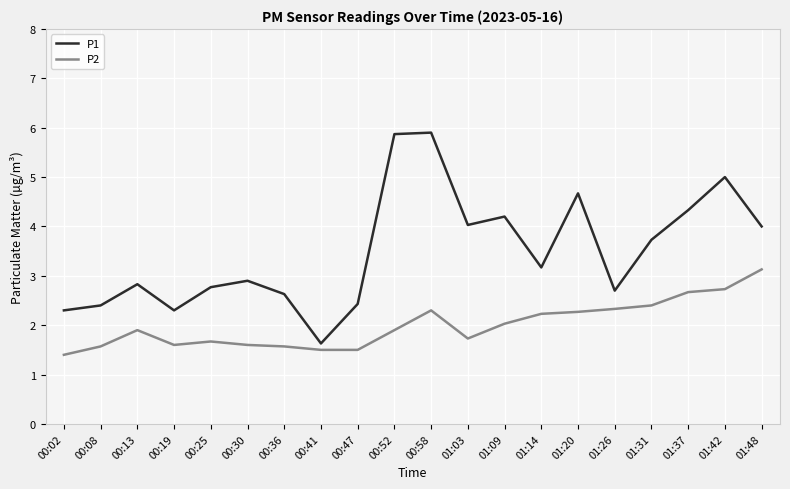

Rank the series at 00:25 from highest to lowest value.

P1, P2